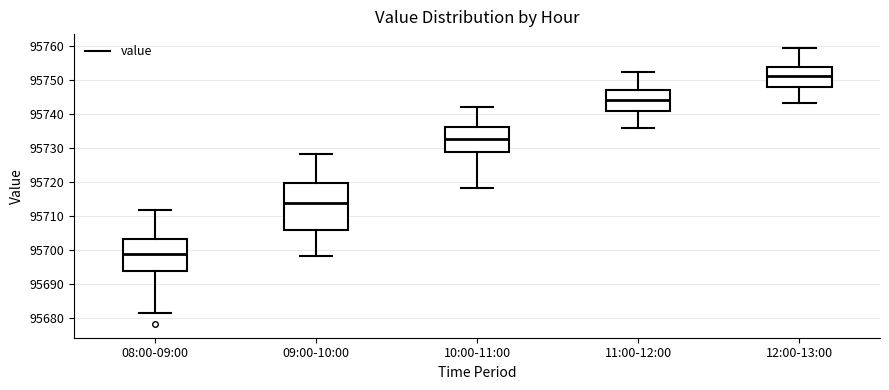

Reading left to right, transcribe this box plot: for each box, give where its median line is, the range the box spans, and where its two whiskers end, as read against the y-axis. The values are not printed on the chart, so give them approximately, as read against the axis.

08:00-09:00: median 95699, box 95694 to 95703, whiskers 95682 to 95712
09:00-10:00: median 95714, box 95706 to 95720, whiskers 95698 to 95728
10:00-11:00: median 95733, box 95729 to 95736, whiskers 95718 to 95742
11:00-12:00: median 95744, box 95741 to 95747, whiskers 95736 to 95752
12:00-13:00: median 95751, box 95748 to 95754, whiskers 95743 to 95759